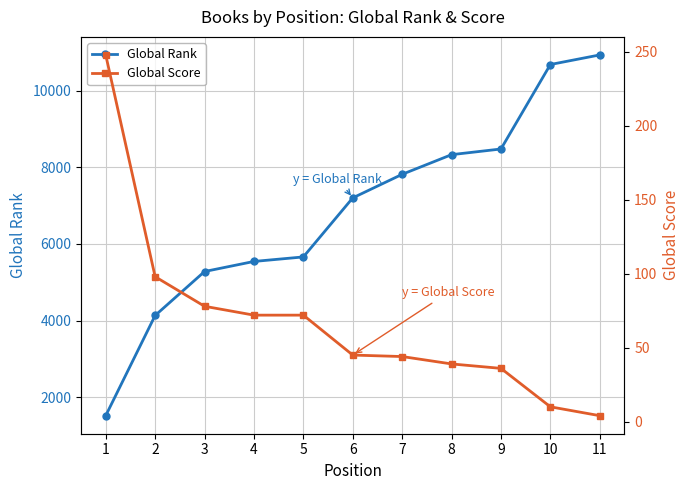

What is the difference between the second highest and second lowest values in the Global Rank series?

6548